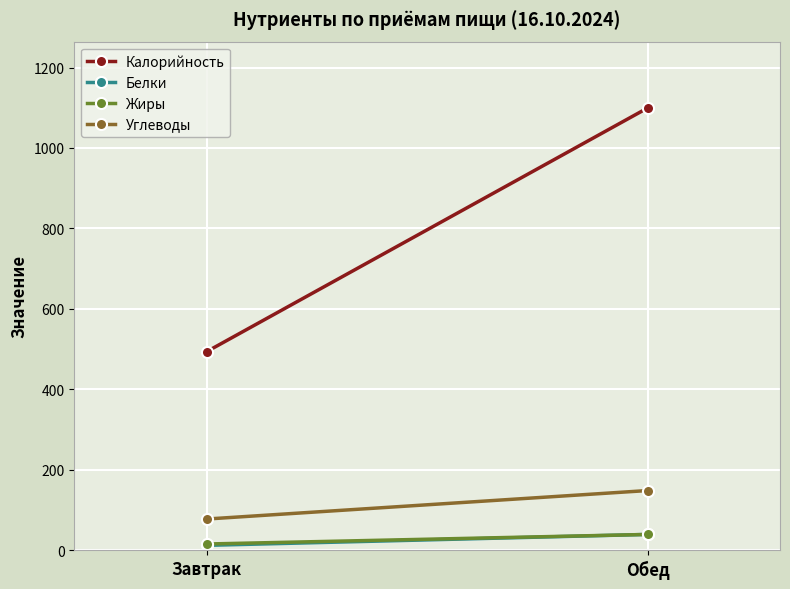

At which label is Жиры closest to 27?

Завтрак